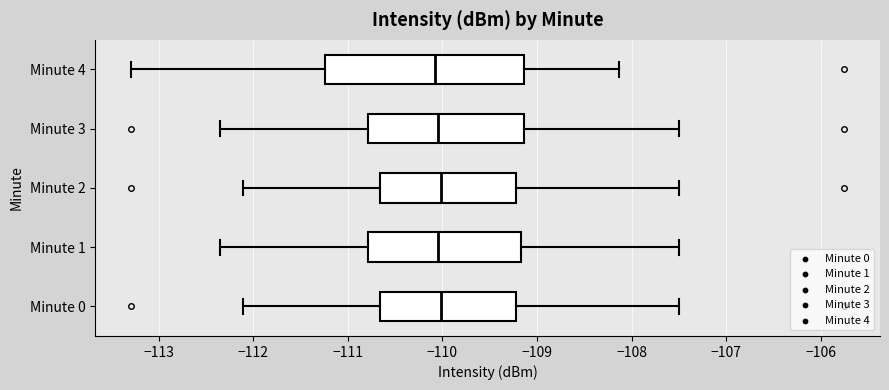

Where is the right edge of the box for Minute 2 on the x-axis? The values are not printed on the chart, so give them approximately, as read against the axis.

-109.2